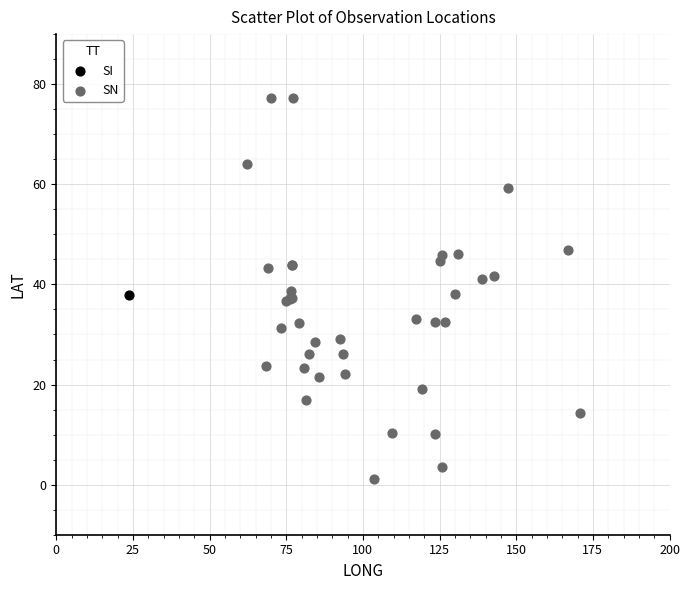

What are all the series names shown in the legend?

SI, SN